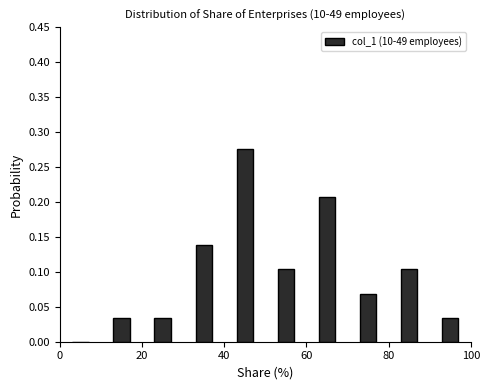

Reading left to right, list every bar in this chart as the range it spans on the x-axis followed by its height. The values are not printed on the chart, so give them approximately, as read against the axis.

0 to 10: 0
10 to 20: 0.035
20 to 30: 0.035
30 to 40: 0.140
40 to 50: 0.275
50 to 60: 0.105
60 to 70: 0.205
70 to 80: 0.070
80 to 90: 0.105
90 to 100: 0.035